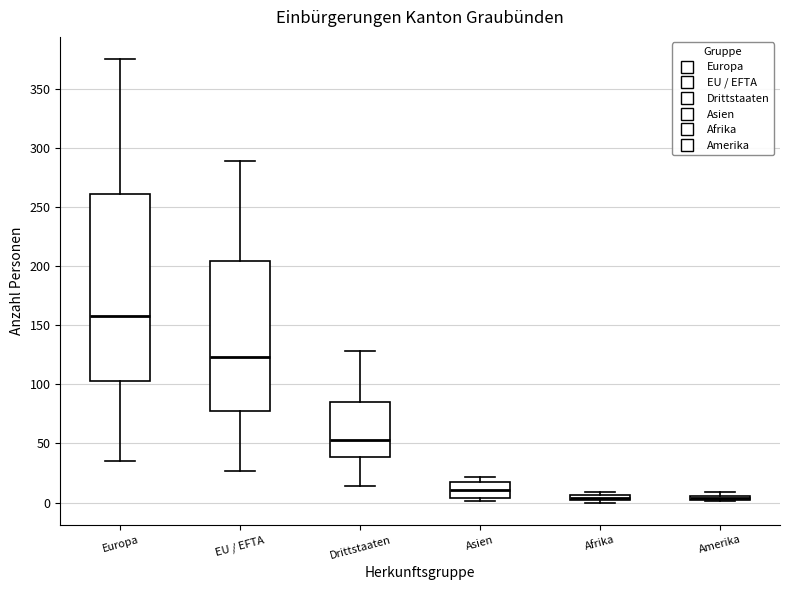

Which box's median line is the highest?

Europa